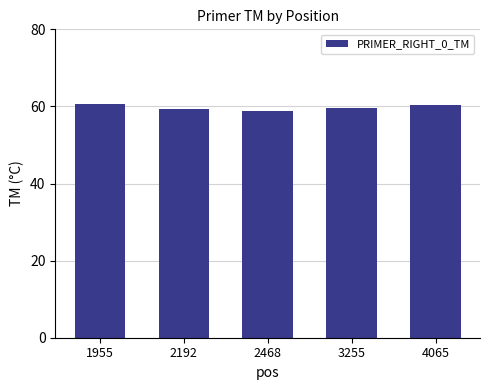

What is the value of the 4th bar from the left?

59.7